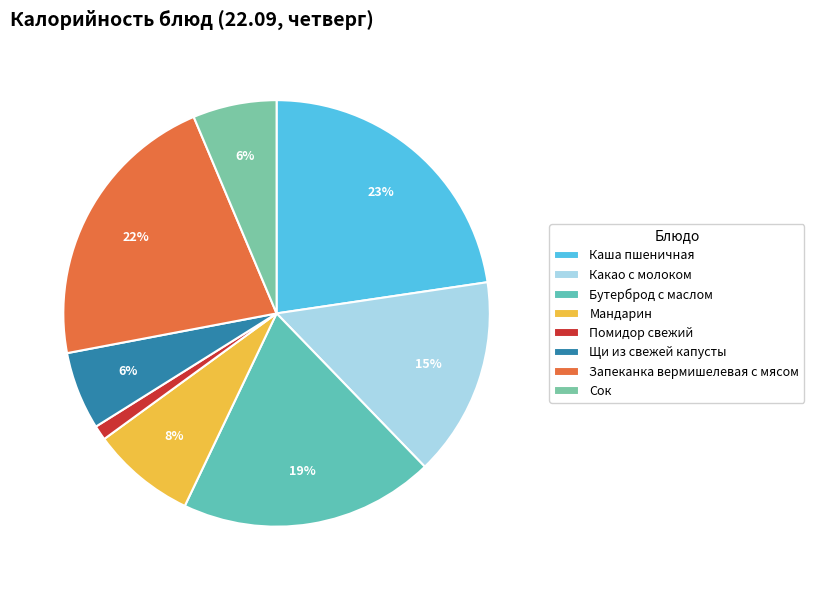

To the nearest percent, what is the average slice percentage?

12%